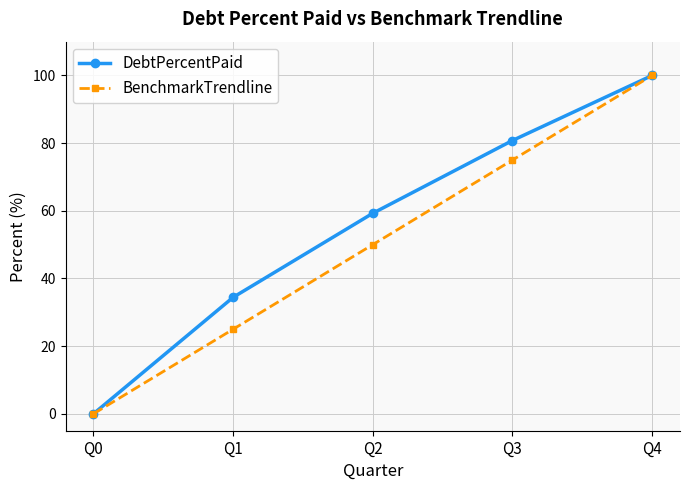

Reading left to right, extract all data points from this chart.

DebtPercentPaid: 0.0	34.4	59.3	80.8	100.0
BenchmarkTrendline: 0.0	25.0	50.0	75.0	100.0